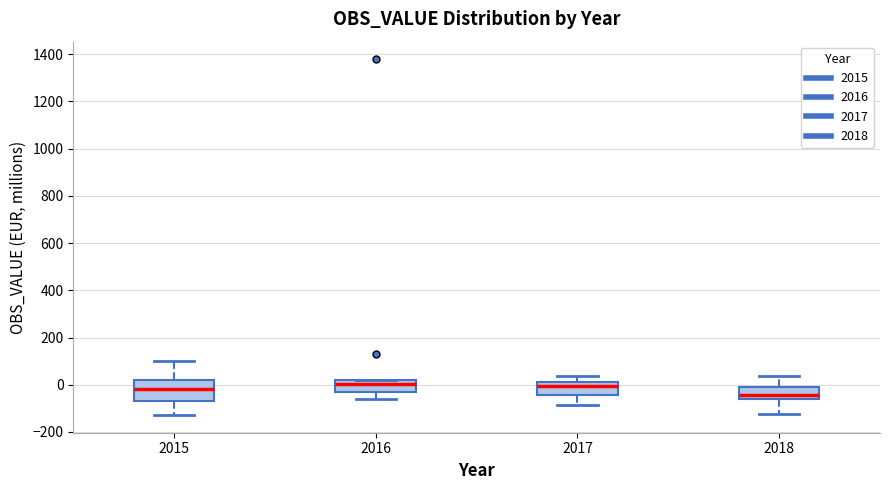

Reading left to right, read every box against the y-axis: the position of its median line, the range the box covers, and the ends of its whiskers. The values are not printed on the chart, so give them approximately, as read against the axis.

2015: median -20, box -60 to 20, whiskers -120 to 100
2016: median 0, box -20 to 20, whiskers -60 to 20
2017: median 0, box -40 to 20, whiskers -80 to 40
2018: median -40, box -60 to 0, whiskers -120 to 40